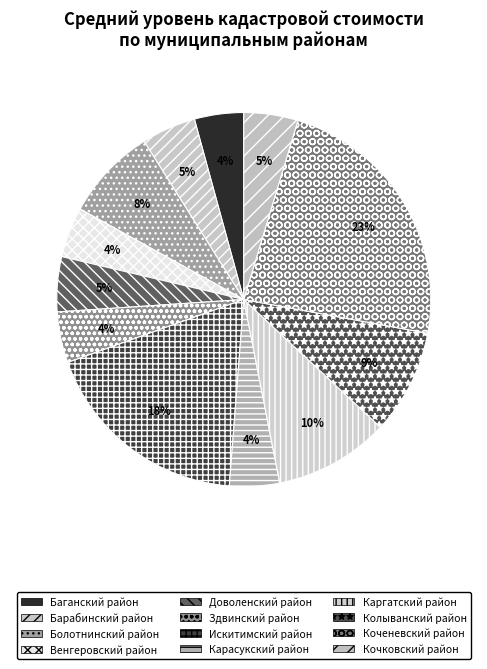

To the nearest percent, what portion does Барабинский район represent?

5%